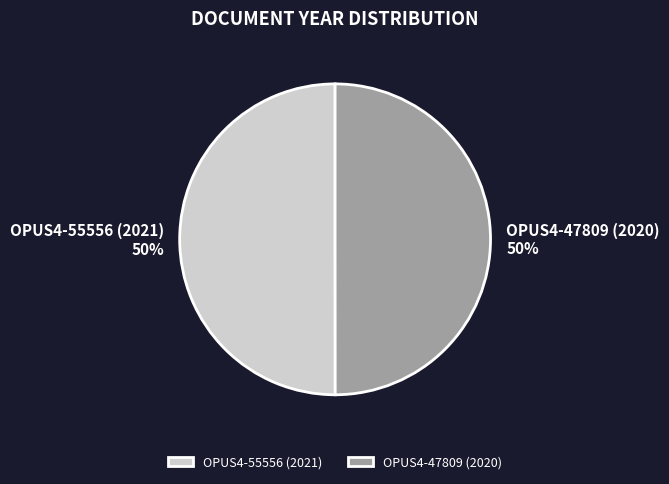

Combined, do OPUS4-55556 (2021) and OPUS4-47809 (2020) account for over 50%?

Yes